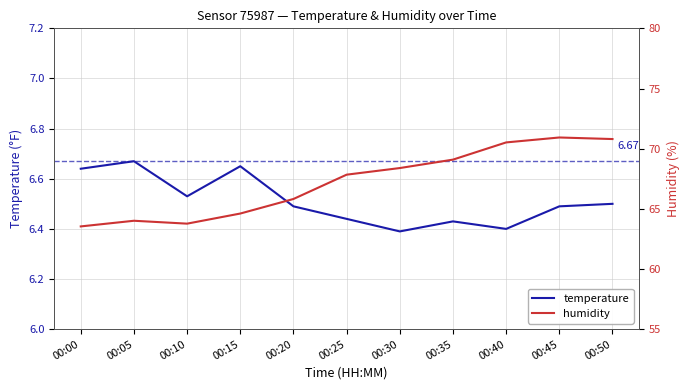

Is it true that humidity equals 112.6 at 00:25?

False